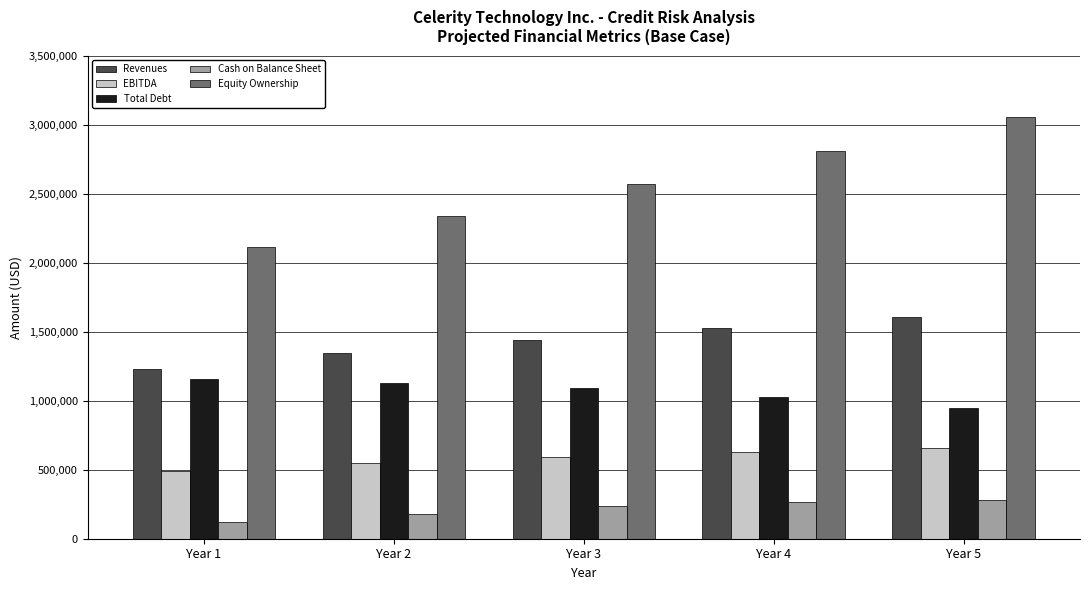

What is the total value across all series at Year 5?

6546860.2